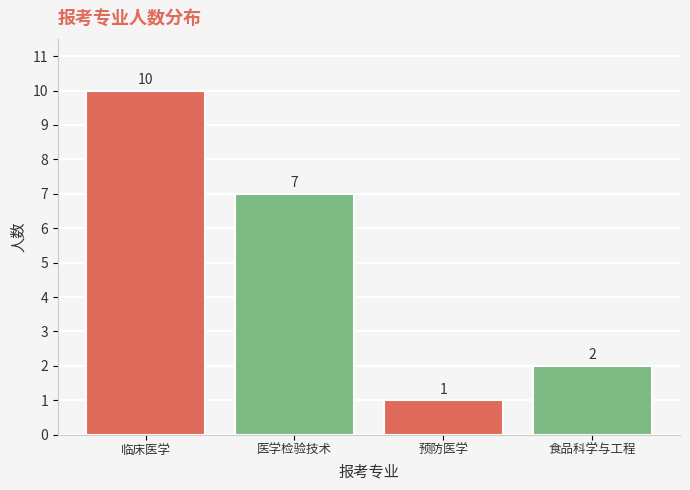

Reading left to right, transcribe all the data shown in this chart.

临床医学=10	医学检验技术=7	预防医学=1	食品科学与工程=2